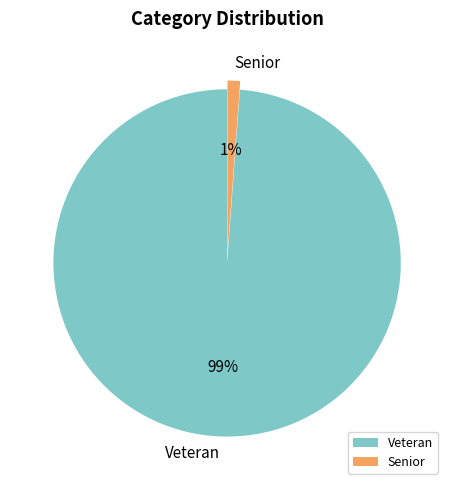

The Veteran slice represents 99% of the pie. True or false?

True